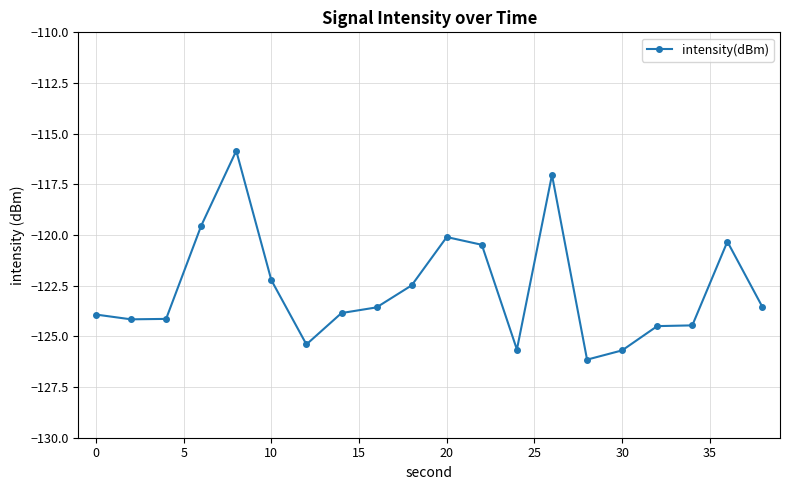

True or false: the data has more than 2 interior local peaks.

True